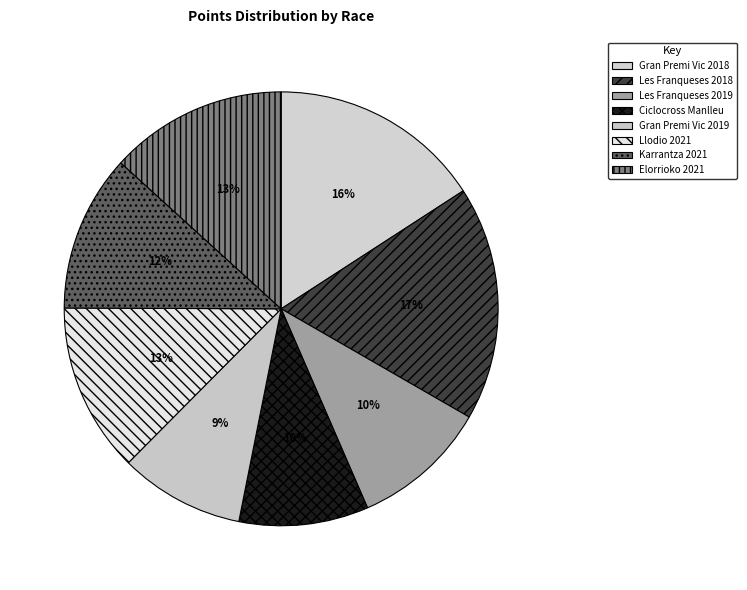

Which slice is the smallest?

Gran Premi Internacional Ciutat de Vic (2019)